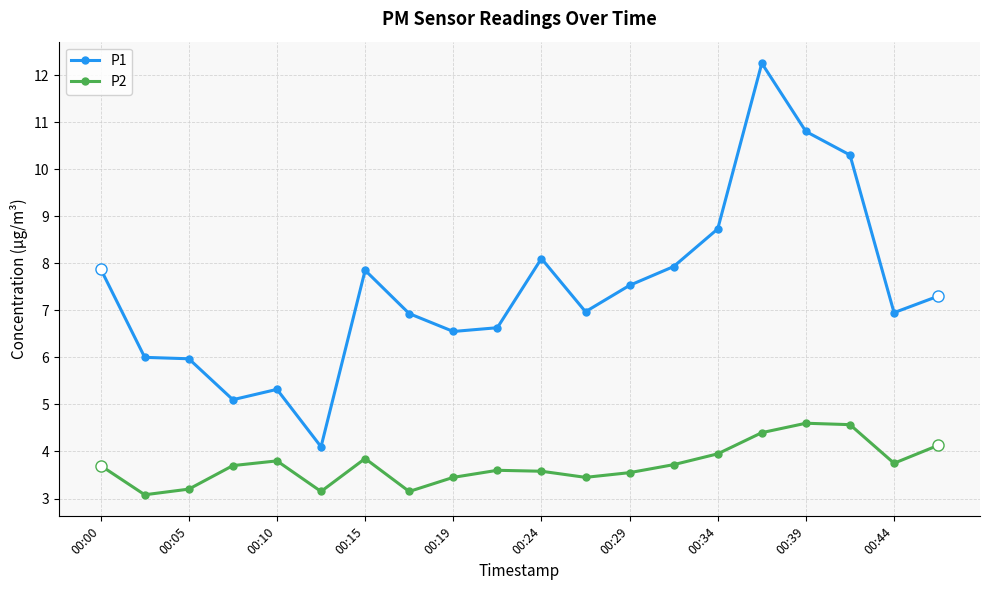

True or false: P1 has more than 1 points higher than both neighbors.

True